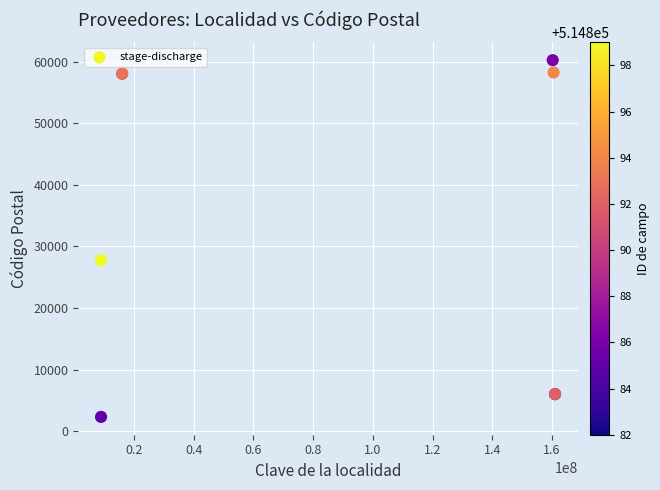

What Y value in the scatter plot is closest to 31285?

27770